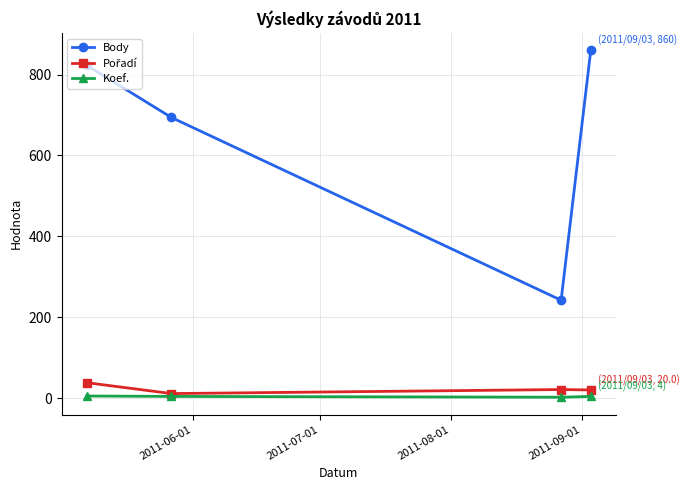

True or false: Koef. has more than 2 points higher than both neighbors.

False